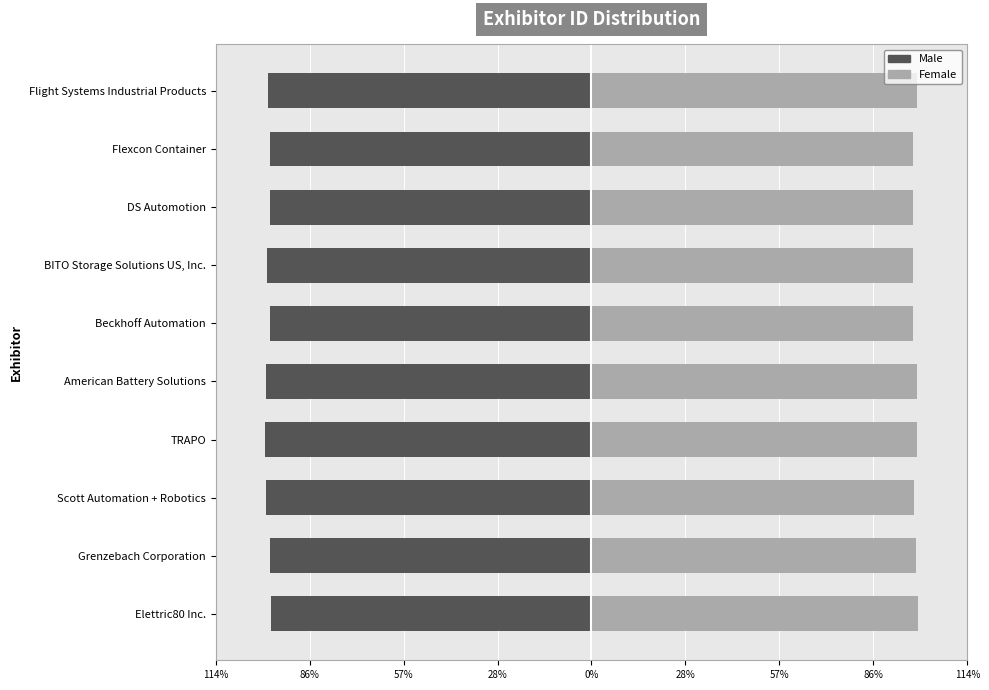

Are the bars horizontal?

Yes